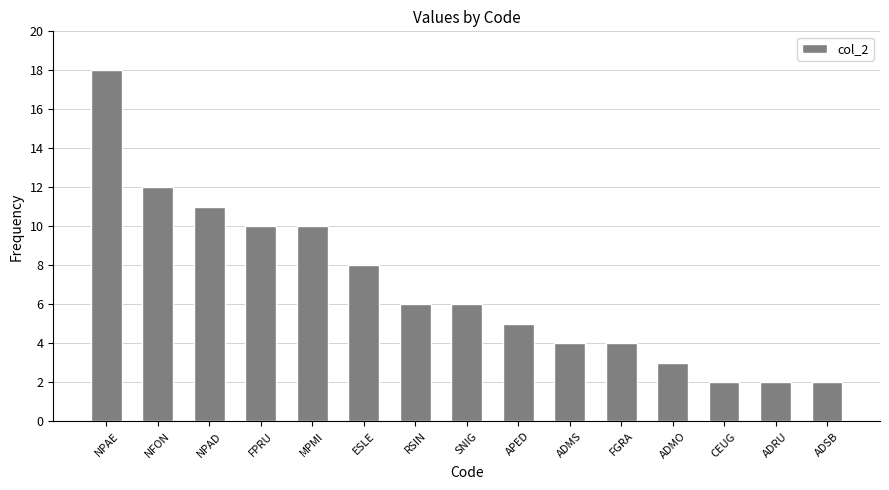

Reading right to left, transcribe all the data shown in this chart.

2	2	2	3	4	4	5	6	6	8	10	10	11	12	18